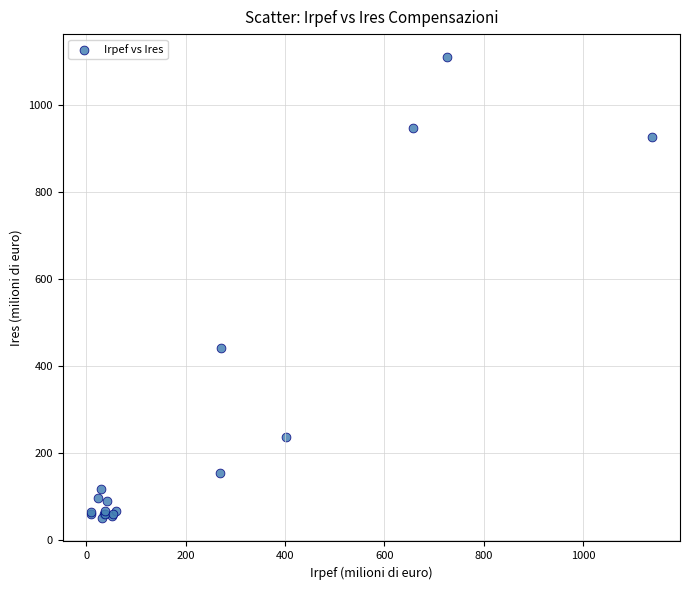

What Y value in the scatter plot is closest to 580?

441